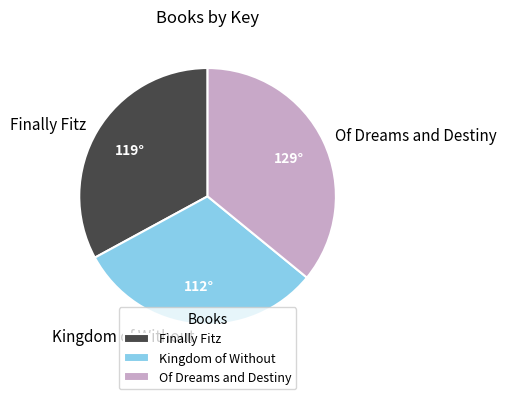

Which slice is the largest?

Of Dreams and Destiny